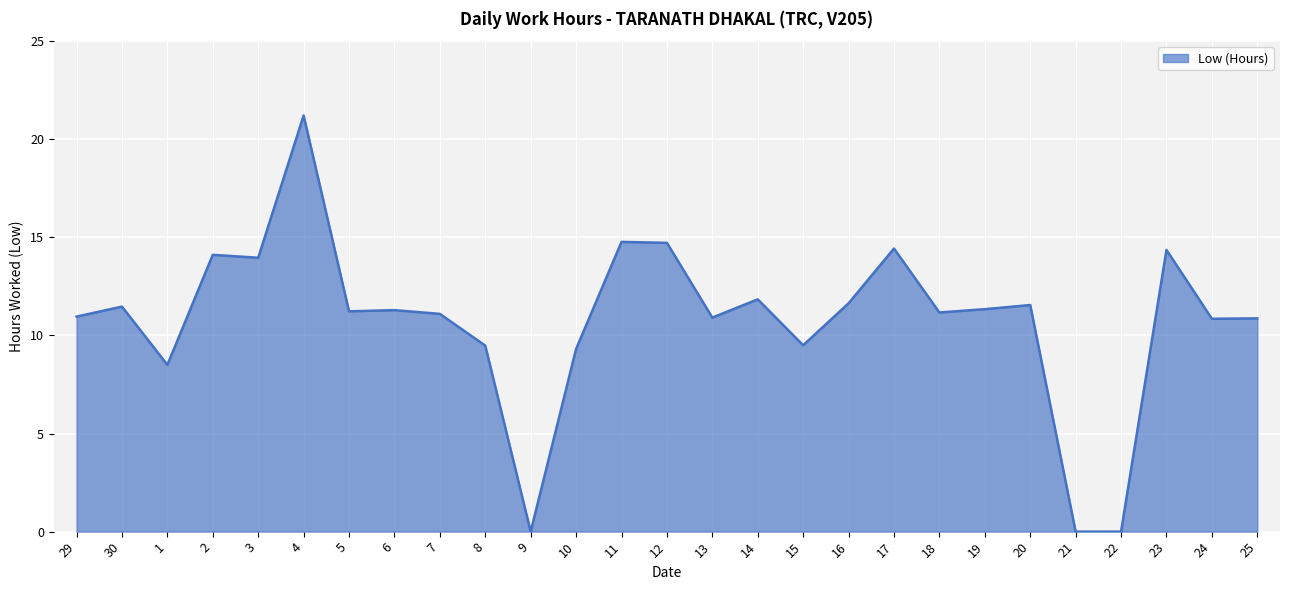

The chart shows a value of 14.1 at 2. True or false?

True